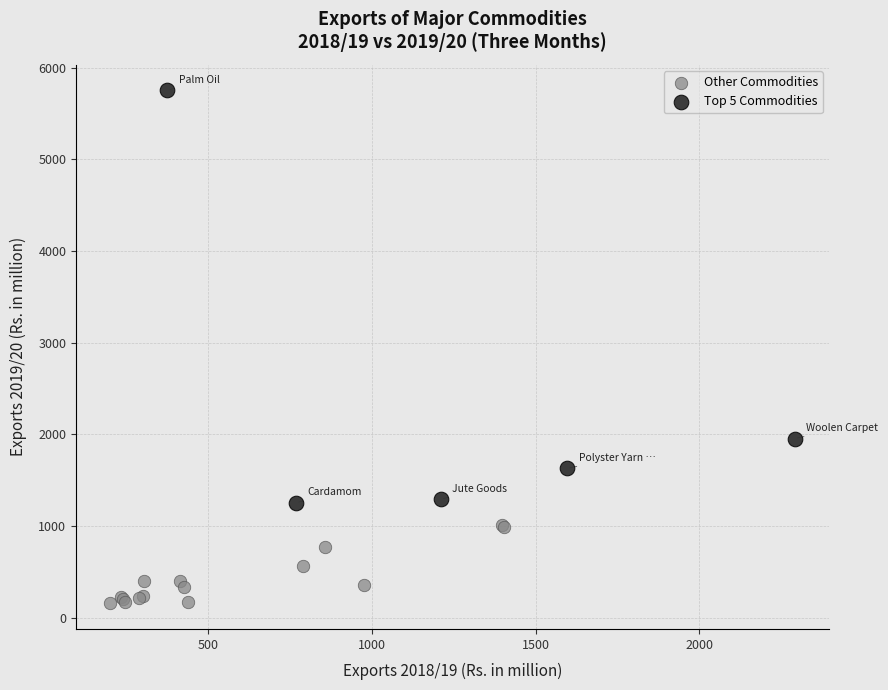

Which series has the widest spread of Y values?

Top 5 Commodities